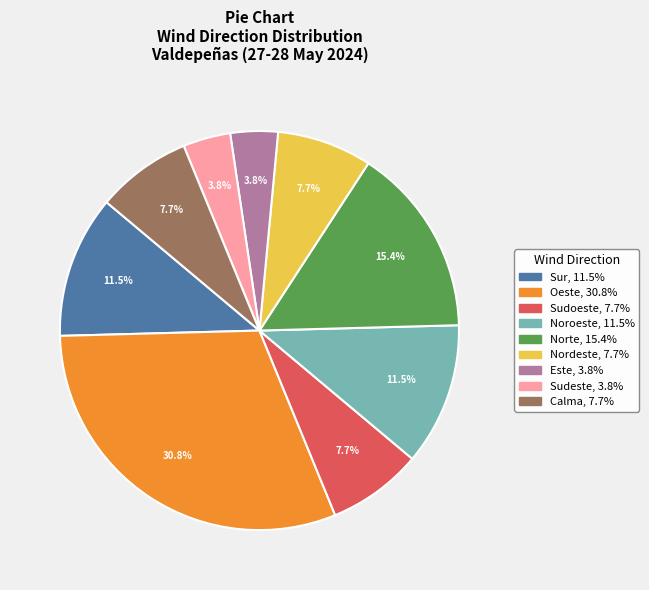

Is there any slice that represents more than half of the pie?

No